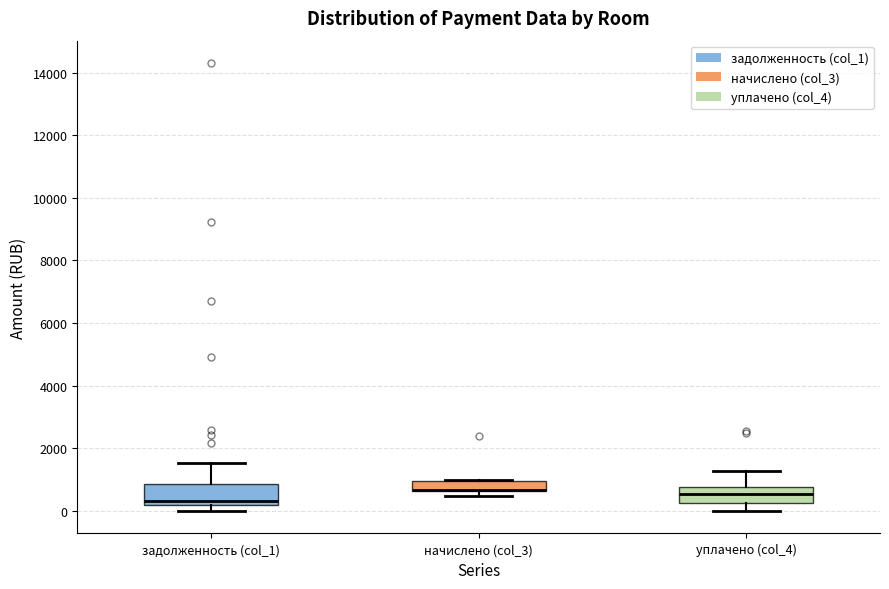

Reading left to right, read every box against the y-axis: the position of its median line, the range the box covers, and the ends of its whiskers. The values are not printed on the chart, so give them approximately, as read against the axis.

задолженность (col_1): median 400, box 200 to 800, whiskers 0 to 1600
начислено (col_3): median 600 (drawn on the box's lower edge), box 600 to 1000, whiskers 400 to 1000
уплачено (col_4): median 600, box 200 to 800, whiskers 0 to 1200